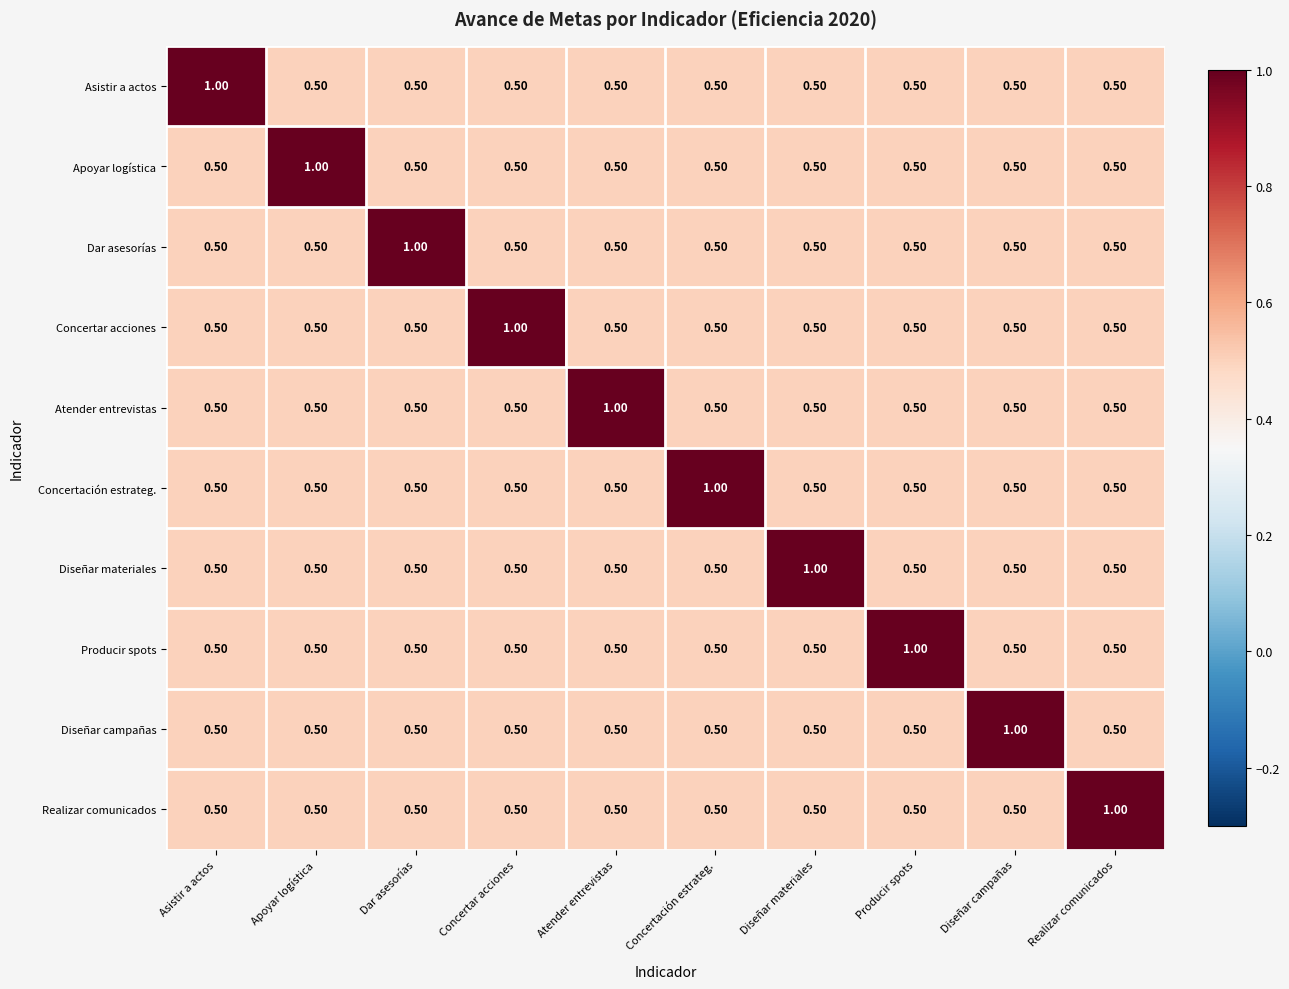

What is the average value of the Dar asesorías series?

0.6